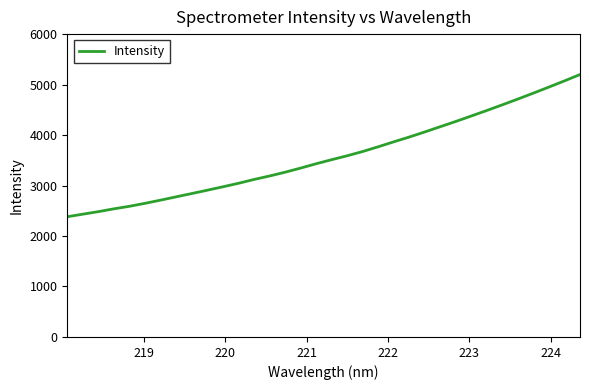

What is the difference between the maximum and minimum values?

2817.3